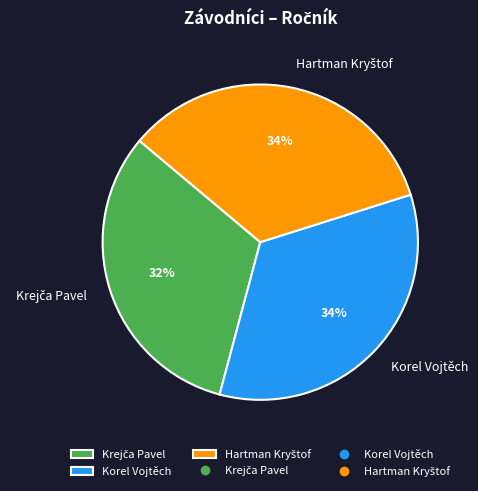

To the nearest percent, what is the average slice percentage?

33%